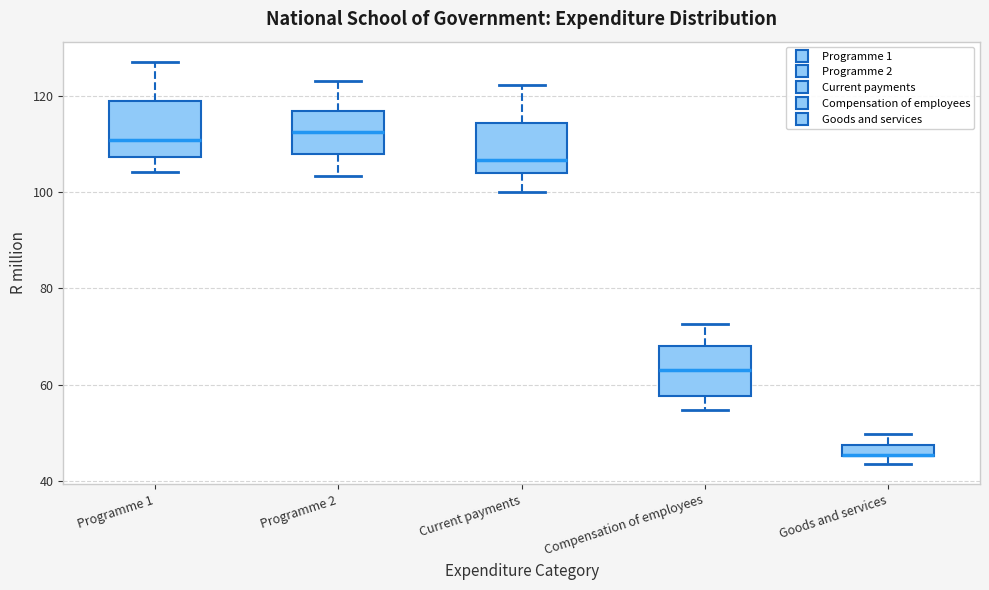

Where does the lower whisker of the box for Current payments end on the y-axis? The values are not printed on the chart, so give them approximately, as read against the axis.

100